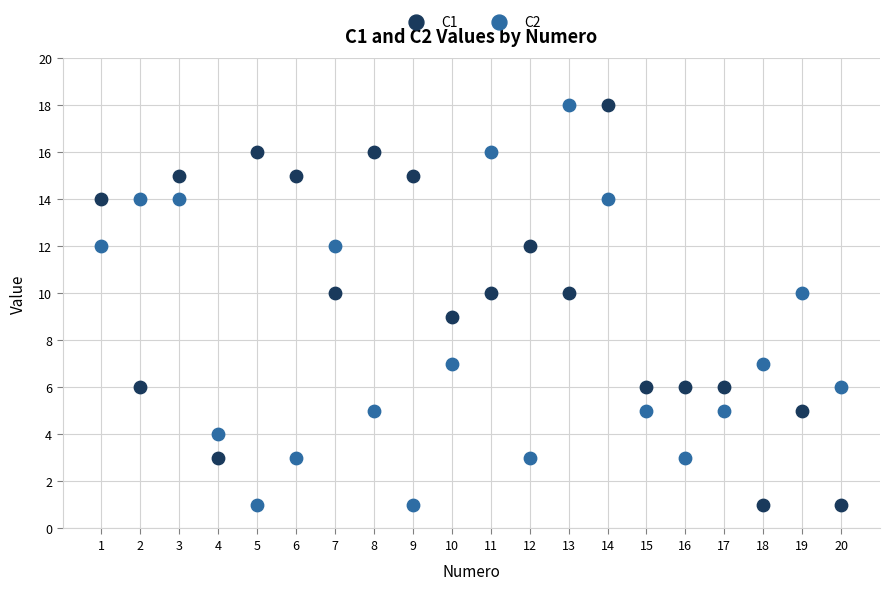

Across all data points, what is the range of X values (max minus min)?

19